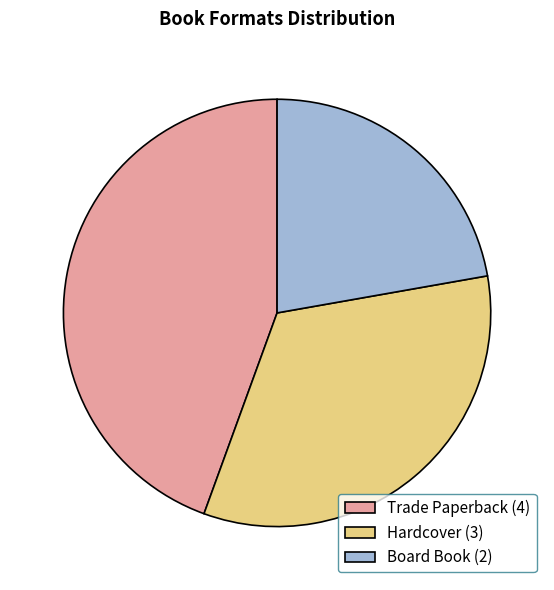

What is the smallest slice in the pie chart?

Board Book (2)